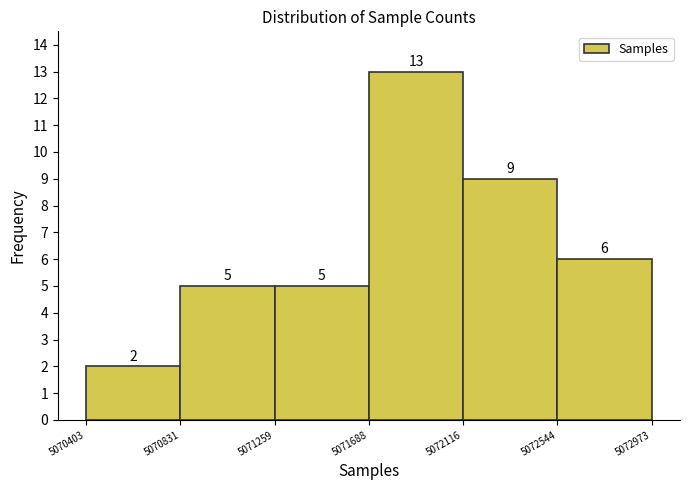

What is the height of the bar covering 5071688 to 5072116 on the x-axis?

13